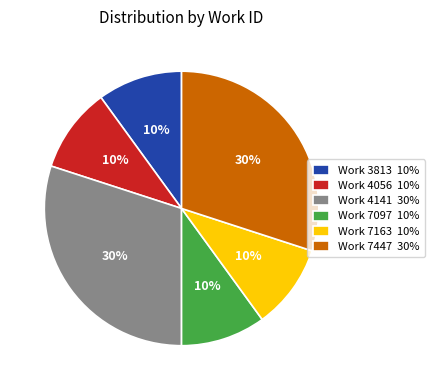

To the nearest percent, what is the combined percentage of Work 4056 10% and Work 3813 10%?

20%